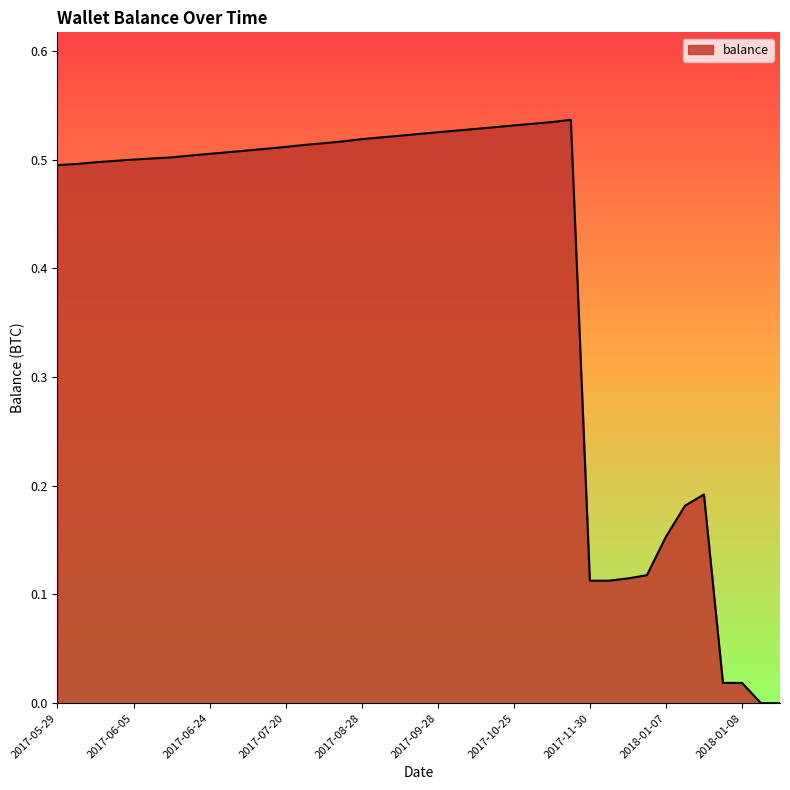

At which label is the value closest to 0?

2018-04-24